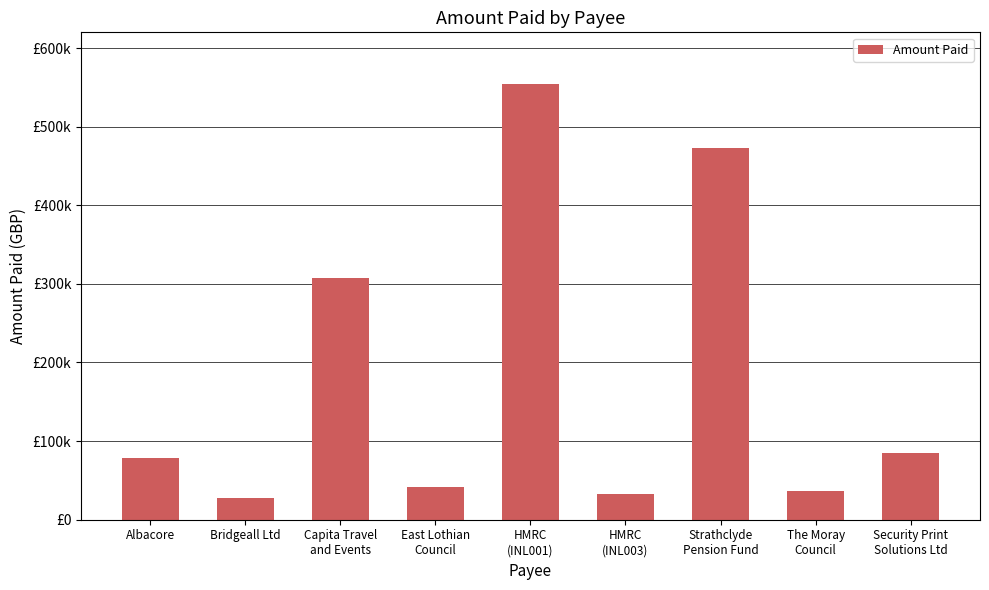

Reading left to right, transcribe all the data shown in this chart.

78334.4	27600.0	307414.6	41632.6	553814.7	33259.8	472888.5	36585.3	84662.1